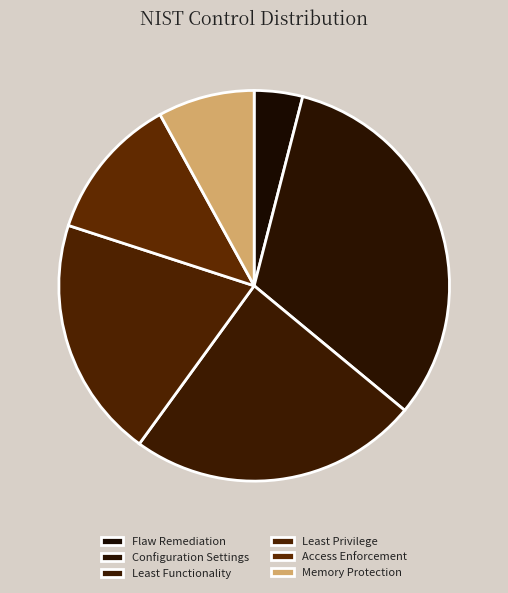

Which slice is the largest?

Configuration Settings